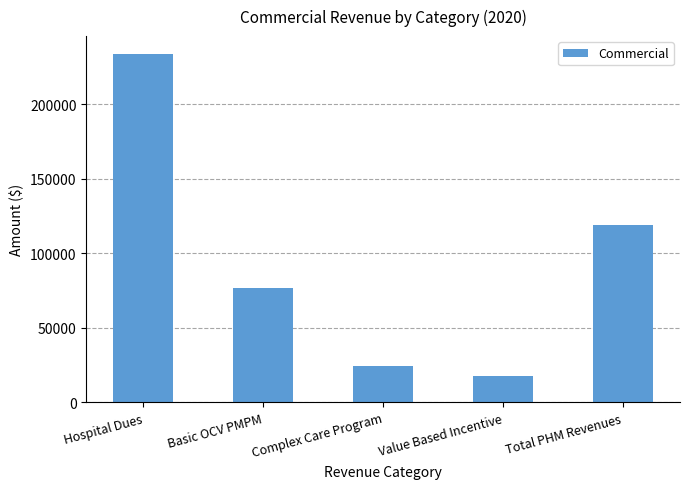

What is the change in value from Basic OCV PMPM to Total PHM Revenues?

+42206.4